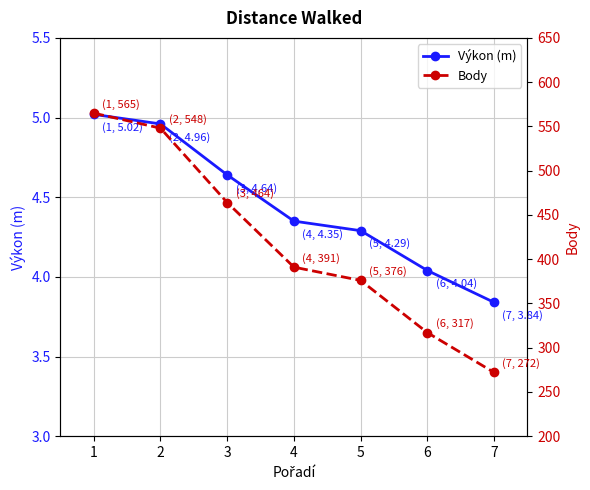

Is the value of Body at 2 greater than the value of Výkon (m) at 2?

Yes